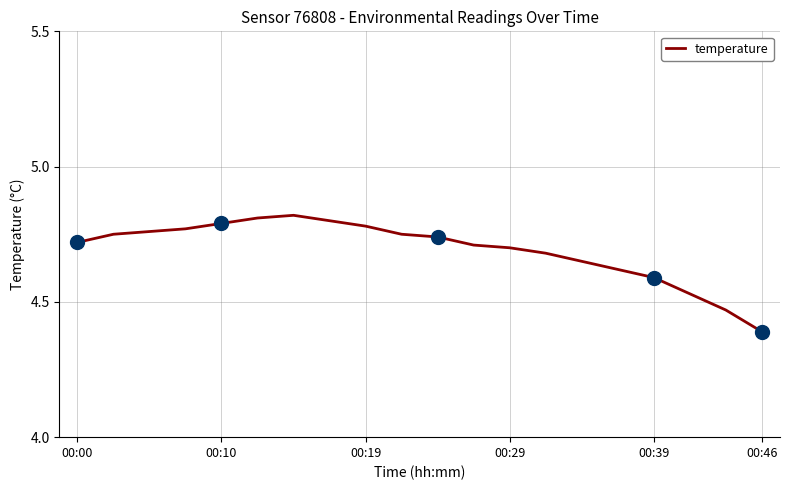

How many lines are shown in the chart?

1